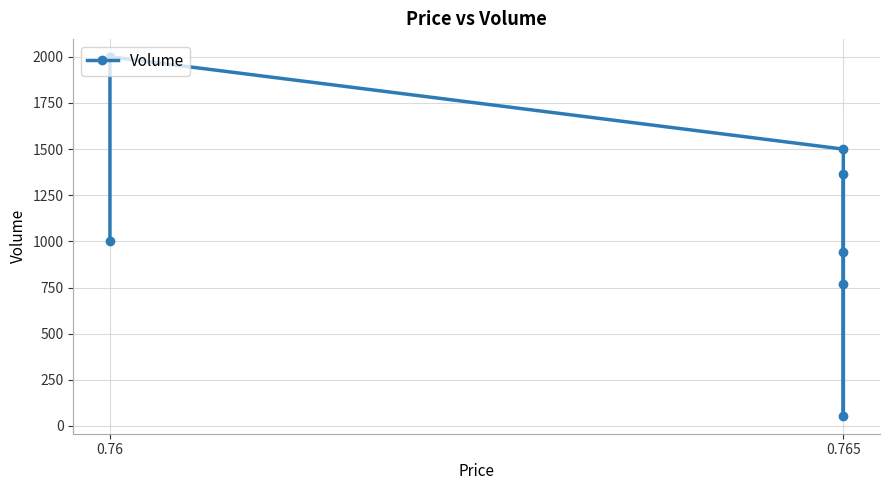

At which label is the value closest to 1027?

0.76